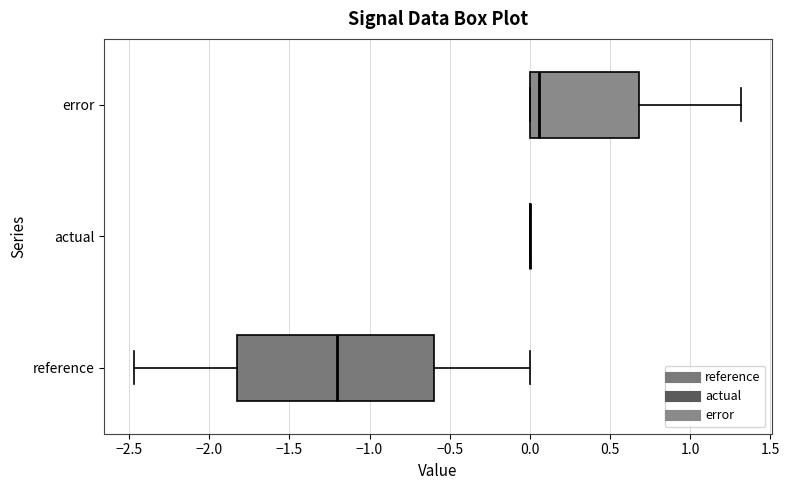

Where is the left edge of the box for error on the x-axis? The values are not printed on the chart, so give them approximately, as read against the axis.

0.00